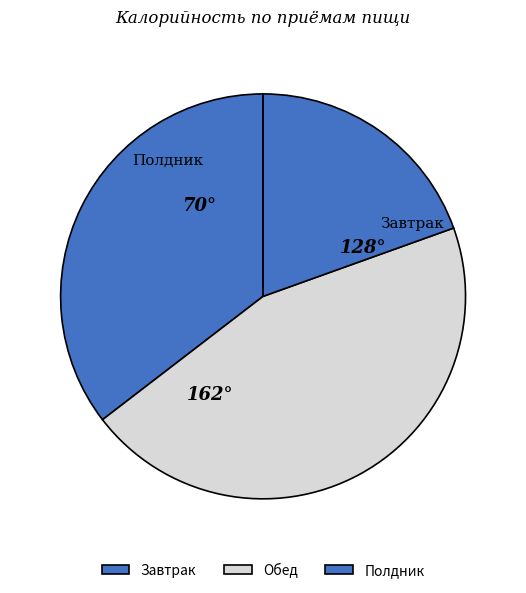

Combined, what portion of the pie is Полдник and Обед?

64.6%